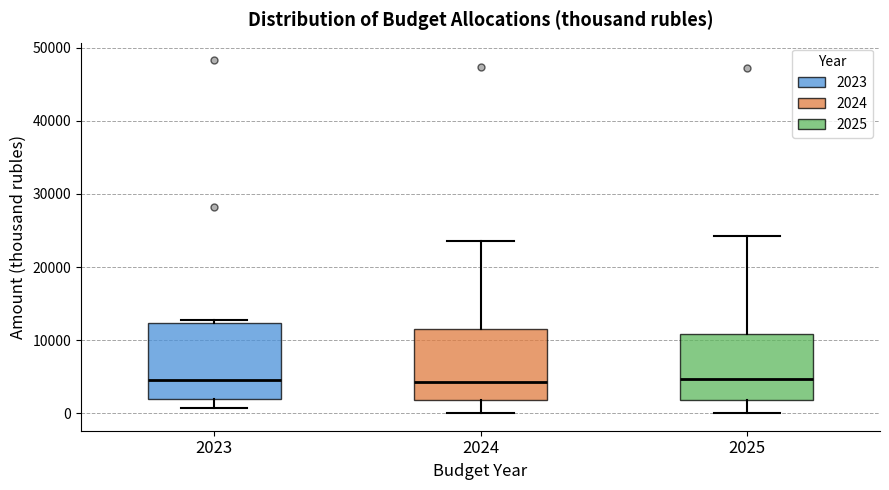

Reading left to right, transcribe this box plot: for each box, give where its median line is, the range the box spans, and where its two whiskers end, as read against the y-axis. The values are not printed on the chart, so give them approximately, as read against the axis.

2023: median 5000, box 2000 to 12000, whiskers 1000 to 13000
2024: median 4000, box 2000 to 11000, whiskers 0 to 24000
2025: median 5000, box 2000 to 11000, whiskers 0 to 24000